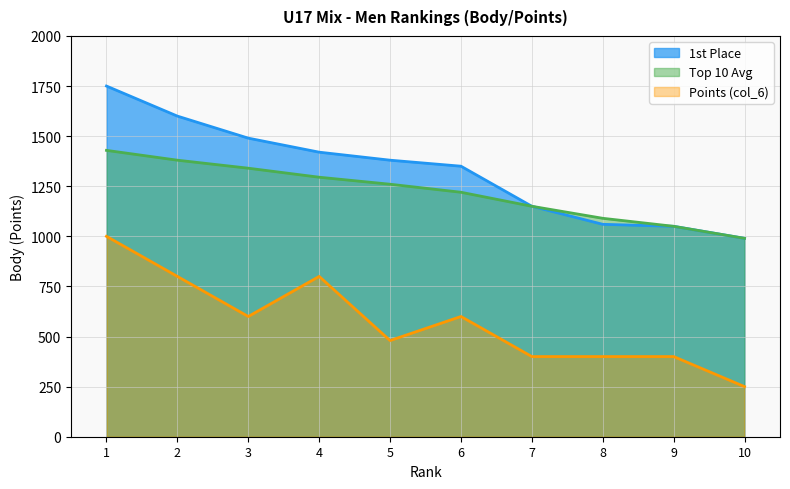

True or false: 1st Place and Top 10 Avg intersect in this chart.

False